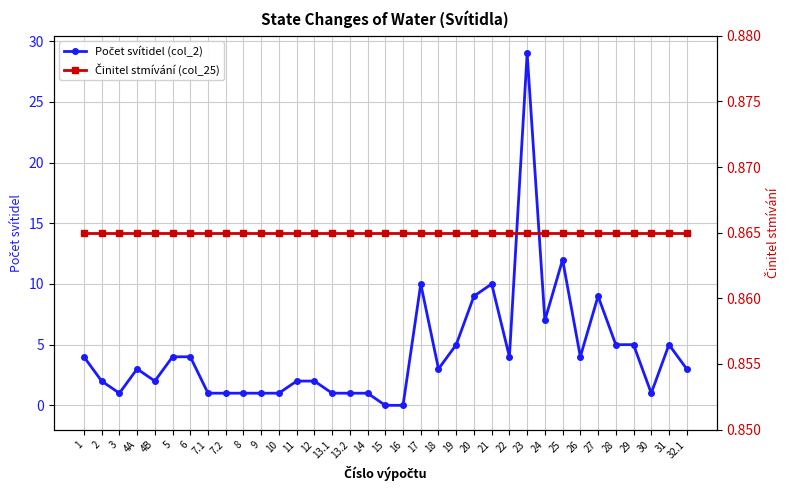

What value does the Činitel stmívání (col_25) series have at 4B?

0.9